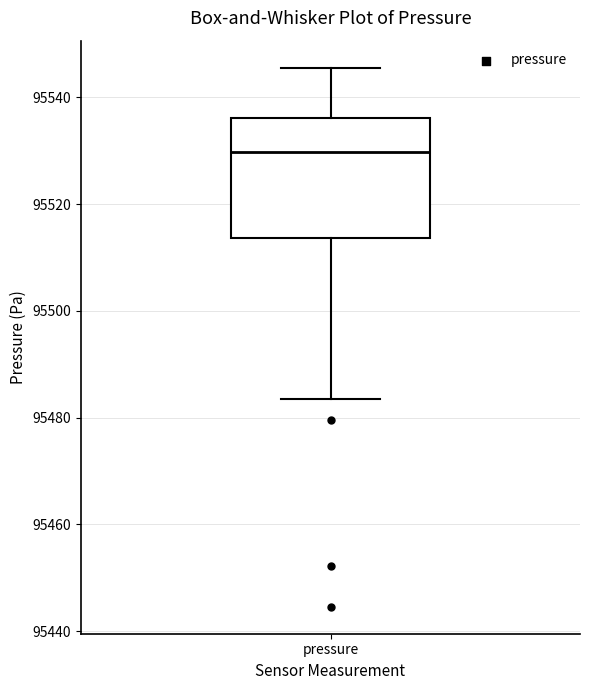

Read this box plot against the y-axis: the position of the median line, the range covered by the box, and the ends of both whiskers. The values are not printed on the chart, so give them approximately, as read against the axis.

median 95530, box 95514 to 95536, whiskers 95484 to 95546